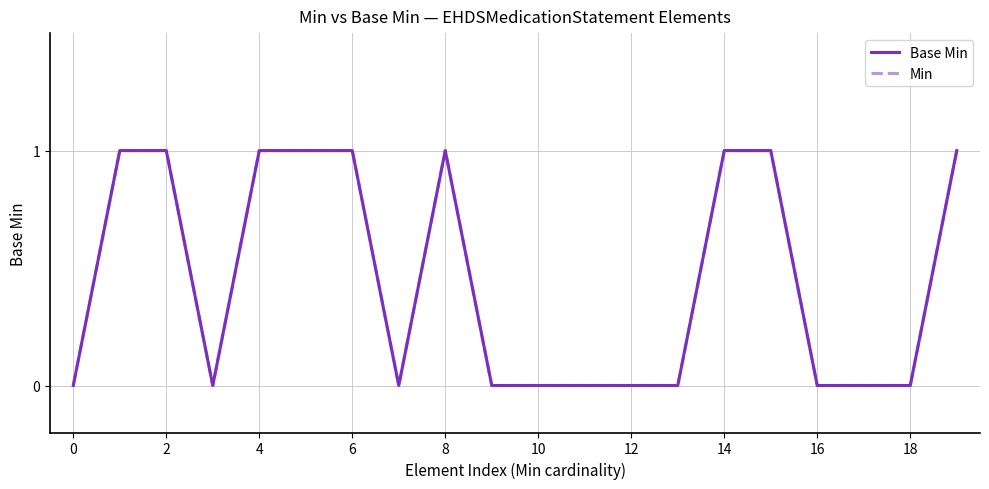

Does the chart have visible grid lines?

Yes